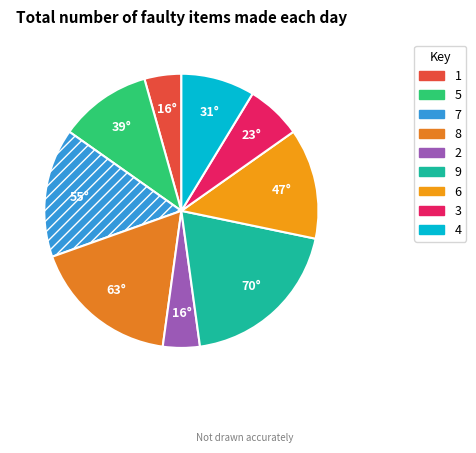

How many slices are in this pie chart?

9